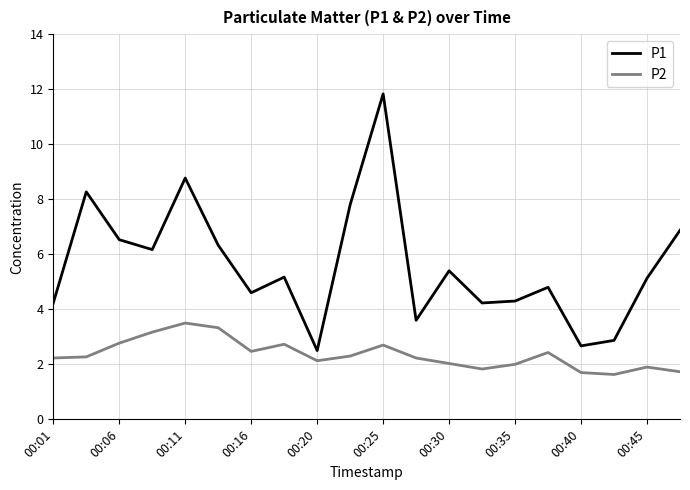

Rank the series by their average value, from lowest to highest.

P2, P1